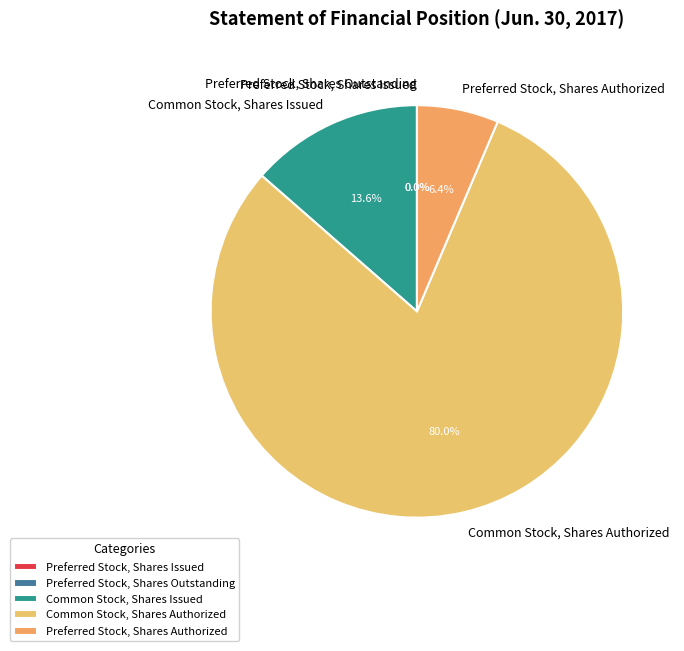

How many segments does this pie chart have?

5